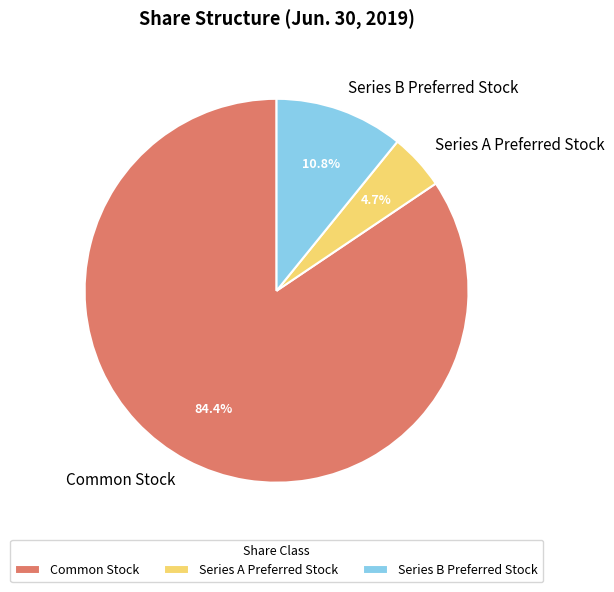

True or false: Series B Preferred Stock accounts for 11% of the total.

True